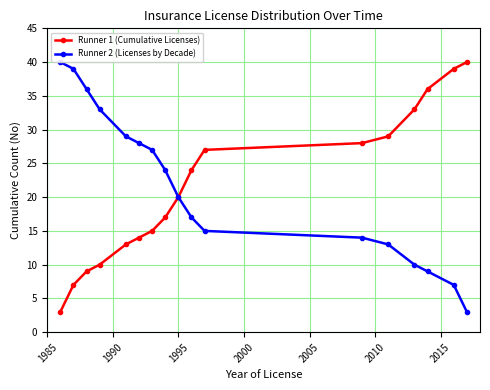

True or false: Runner 2 (Licenses by Decade) has more than 2 interior local peaks.

False